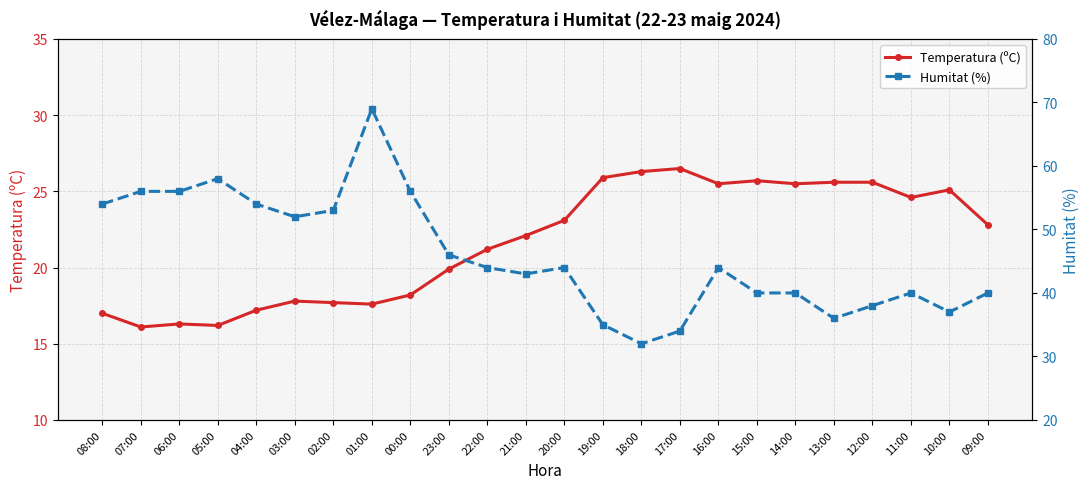

At which category does Temperatura (ºC) reach its first local valley?

07:00